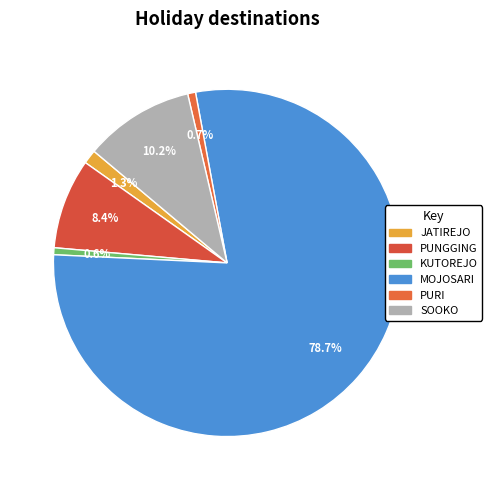

Which category has the smallest portion of the pie?

KECAMATAN KUTOREJO